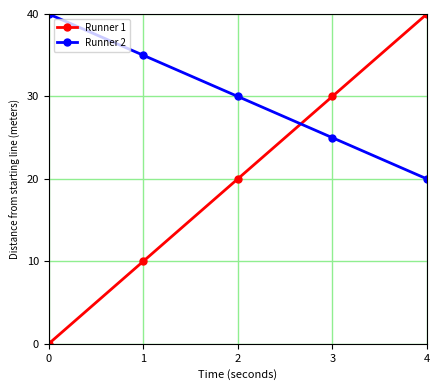

Read the Runner 1 value at 2, to the nearest 5.

20